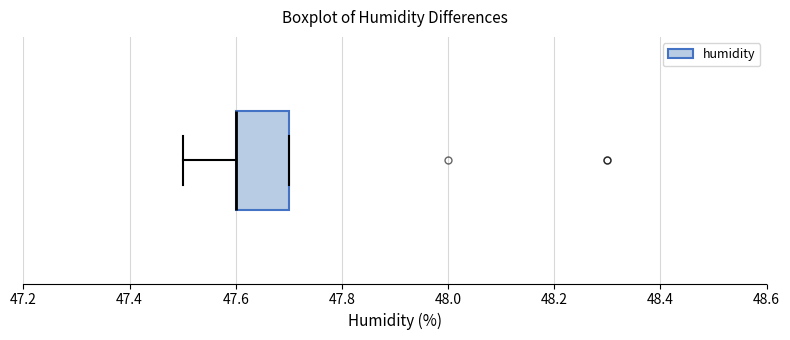

Where is the left edge of the box on the x-axis? The values are not printed on the chart, so give them approximately, as read against the axis.

47.6